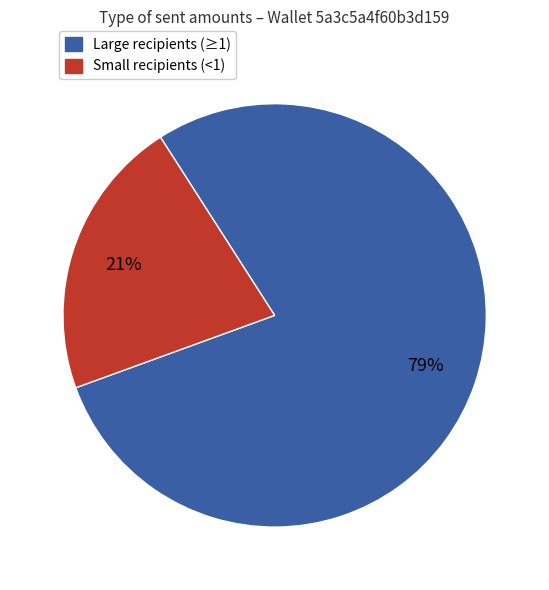

Does any single category account for the majority?

Yes